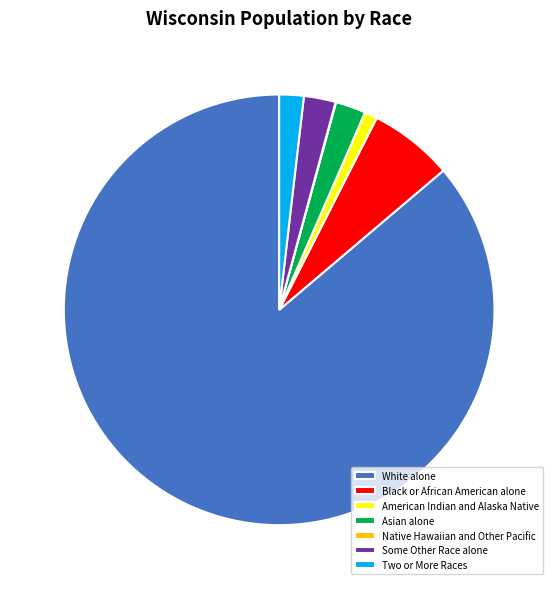

Combined, do Some Other Race alone and Asian alone account for over 50%?

No